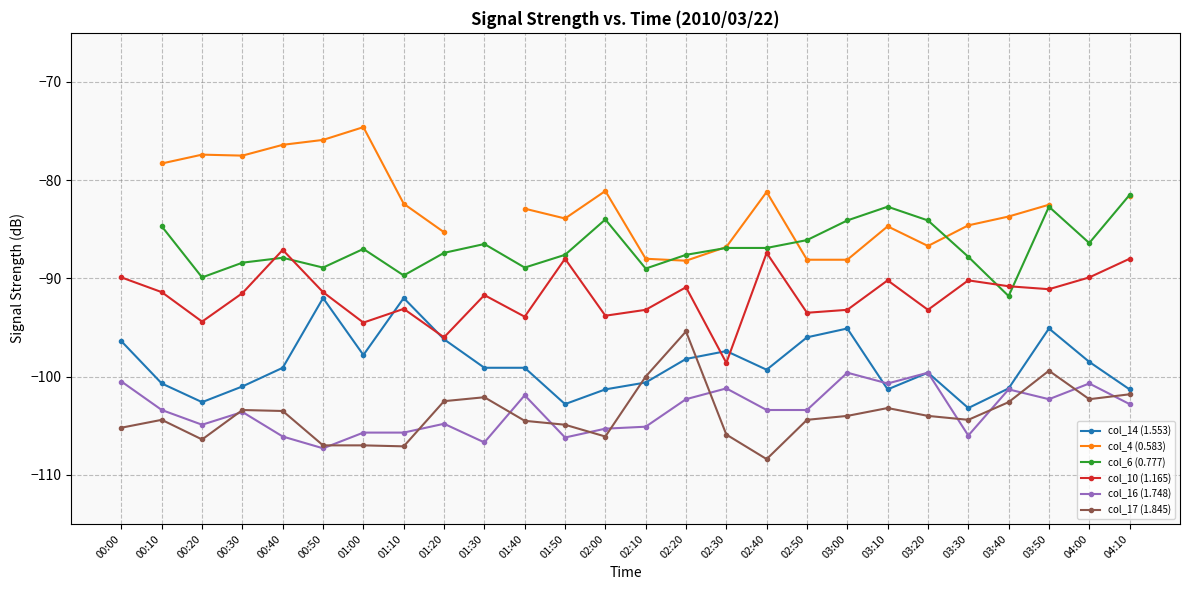

Which series ends up on top after the final intersection of col_6 (0.777) and col_4 (0.583)?

col_4 (0.583)